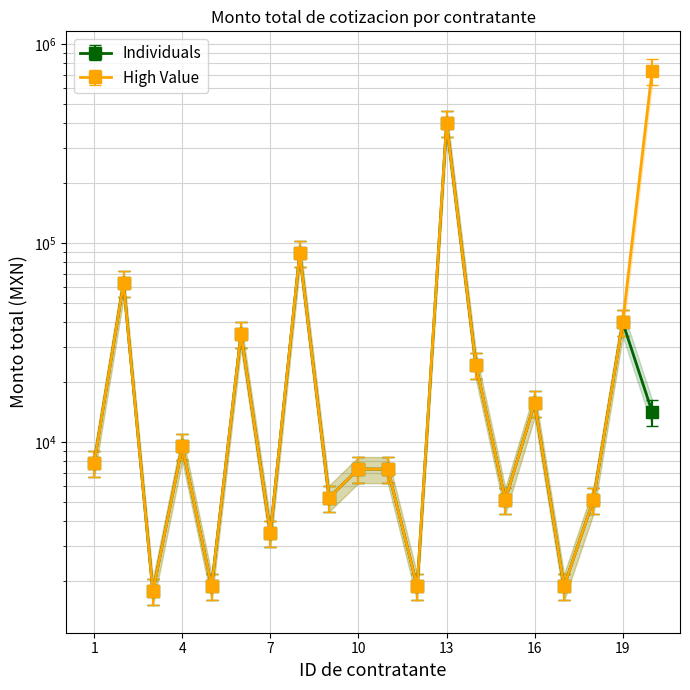

True or false: Individuals and High Value cross at least once.

False